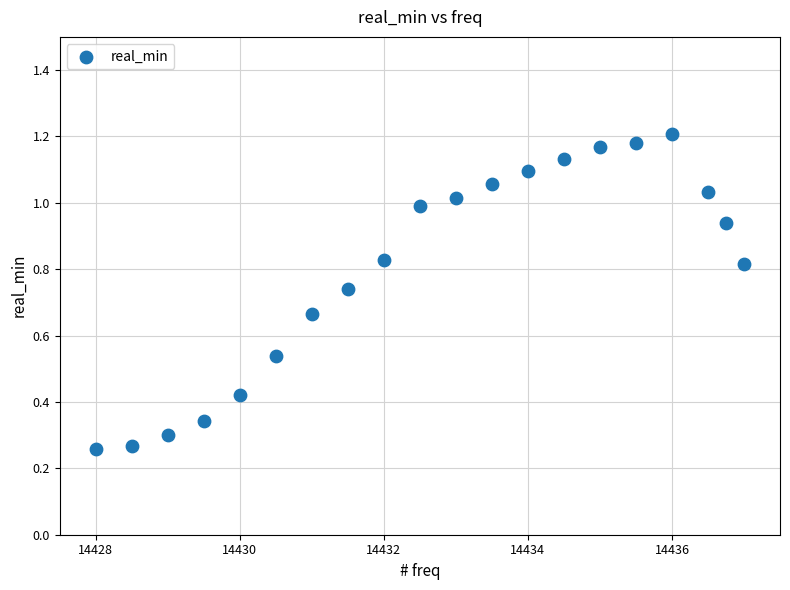

What is the range of X values (max minus min)?

9.0